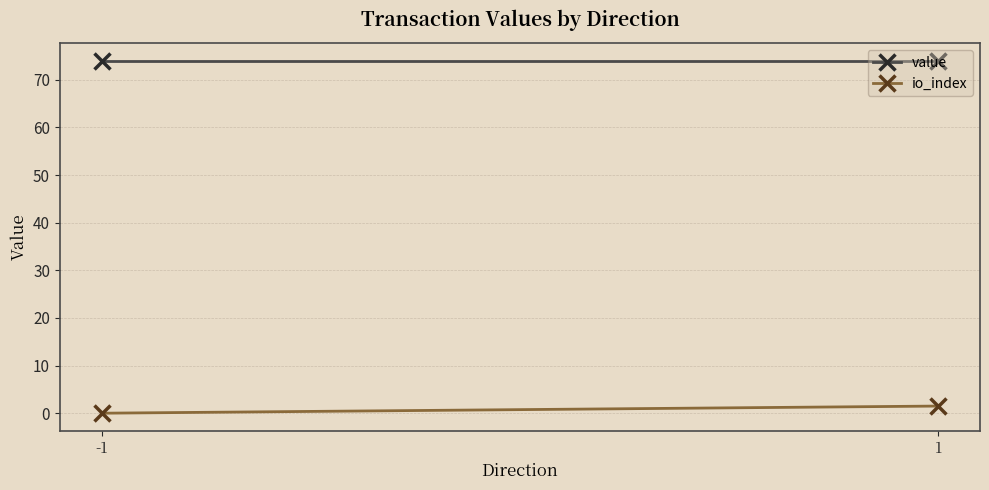

At which label does value reach its peak?

-1